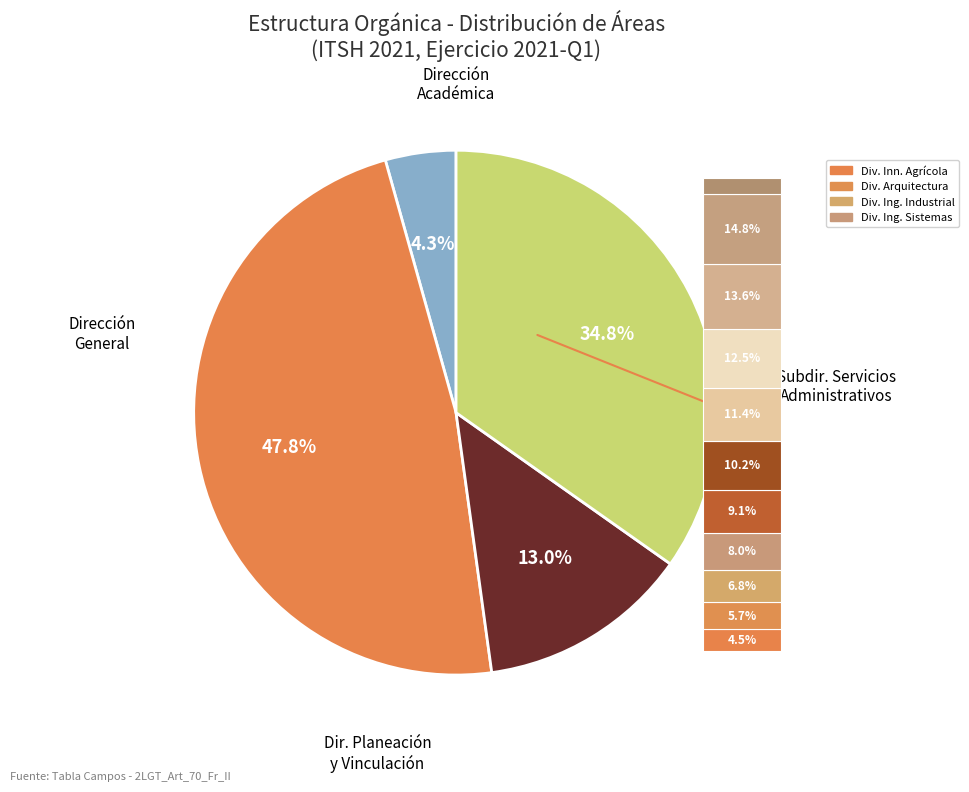

Does DIVISION ING. ELECTROMECANICA account for over 50% of the chart?

No